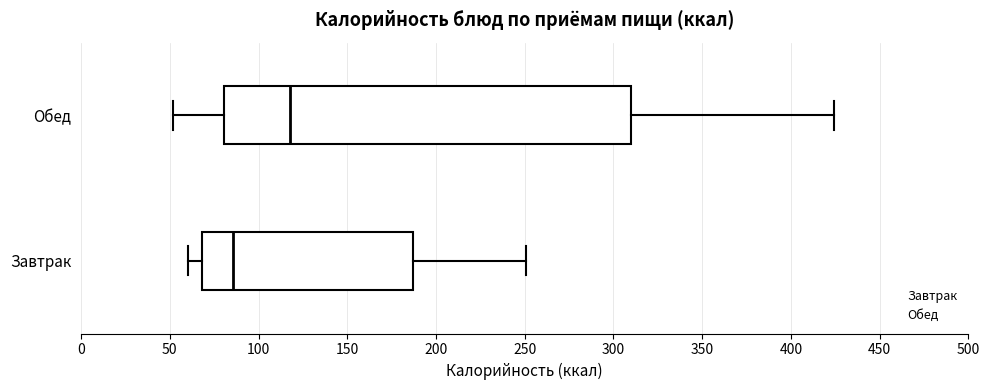

Reading bottom to top, transcribe this box plot: for each box, give where its median line is, the range the box spans, and where its two whiskers end, as read against the x-axis. The values are not printed on the chart, so give them approximately, as read against the axis.

Завтрак: median 85, box 70 to 185, whiskers 60 to 250
Обед: median 120, box 80 to 310, whiskers 50 to 425